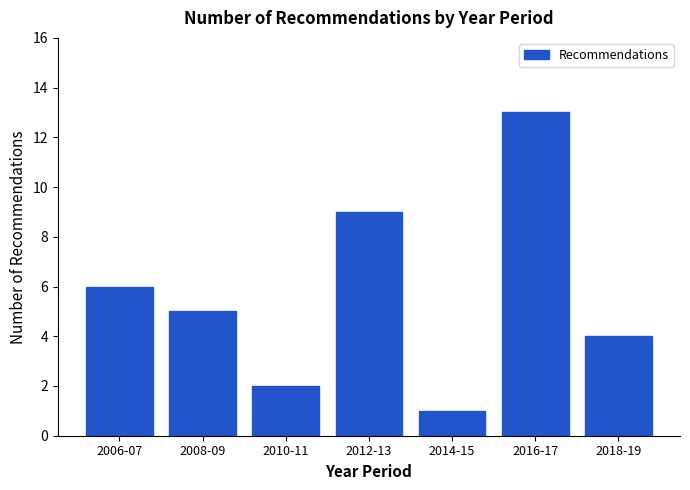

Reading left to right, what are all the values shown in this chart?

6	5	2	9	1	13	4